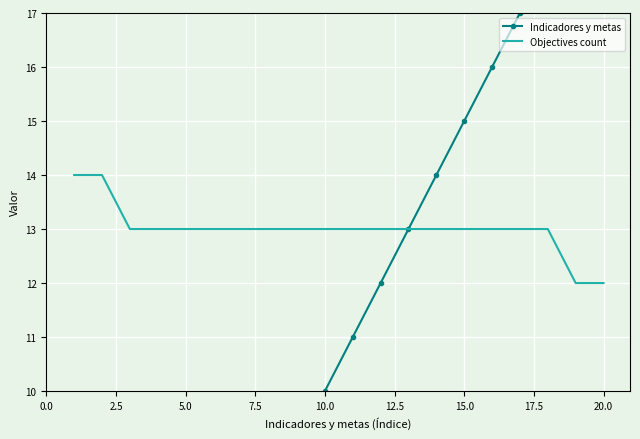

True or false: Objectives count and Indicadores y metas intersect in this chart.

False